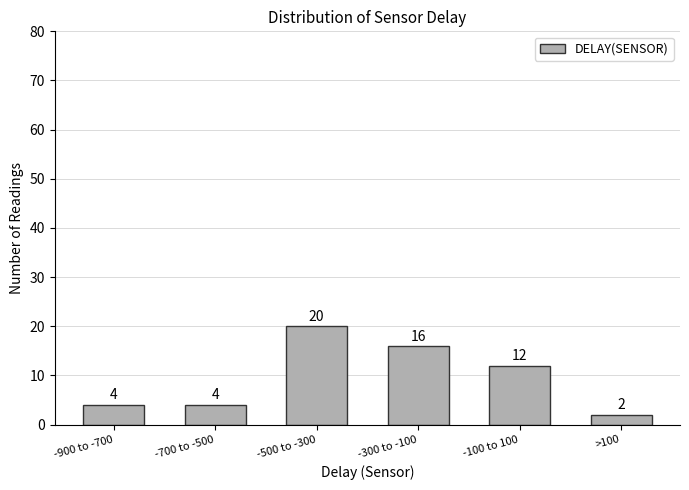

Reading left to right, what are all the values shown in this chart?

-900 to -700=4	-700 to -500=4	-500 to -300=20	-300 to -100=16	-100 to 100=12	>100=2